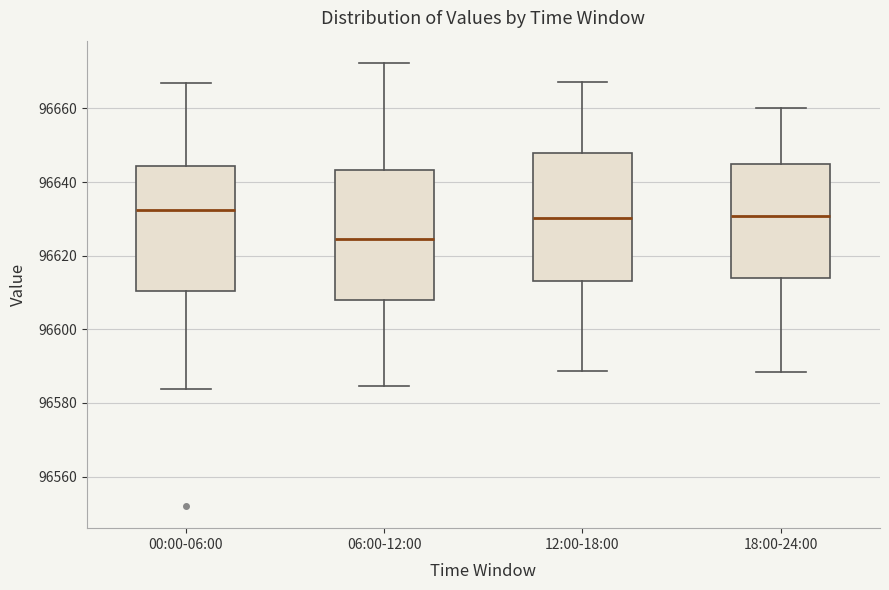

Where does the lower whisker of the box for 06:00-12:00 end on the y-axis? The values are not printed on the chart, so give them approximately, as read against the axis.

96584